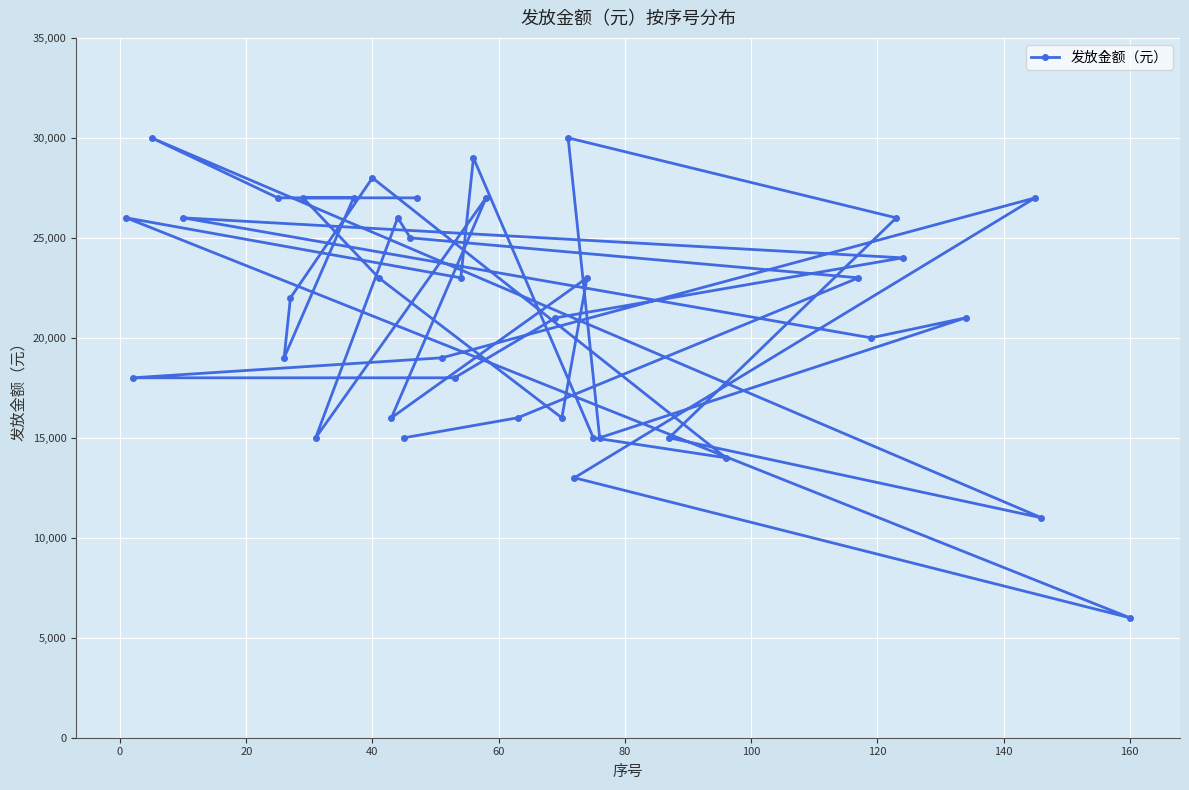

What is the smallest value displayed?

6000